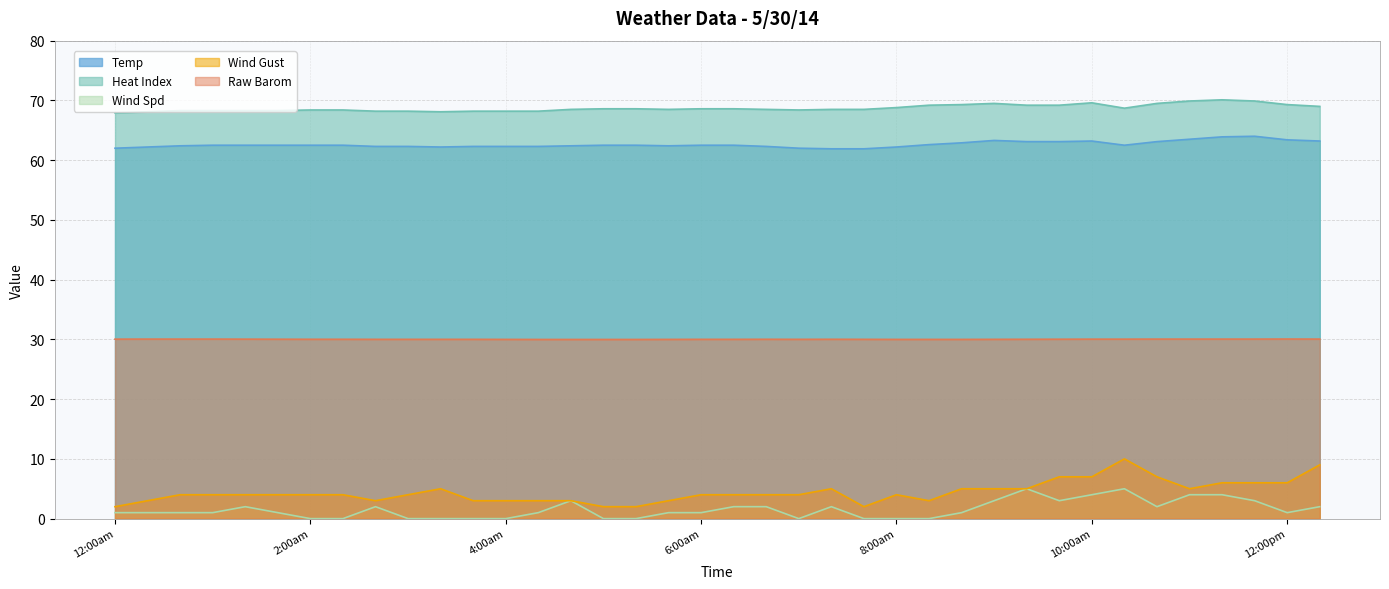

What is the label of the 6th point from the right?

10:40am